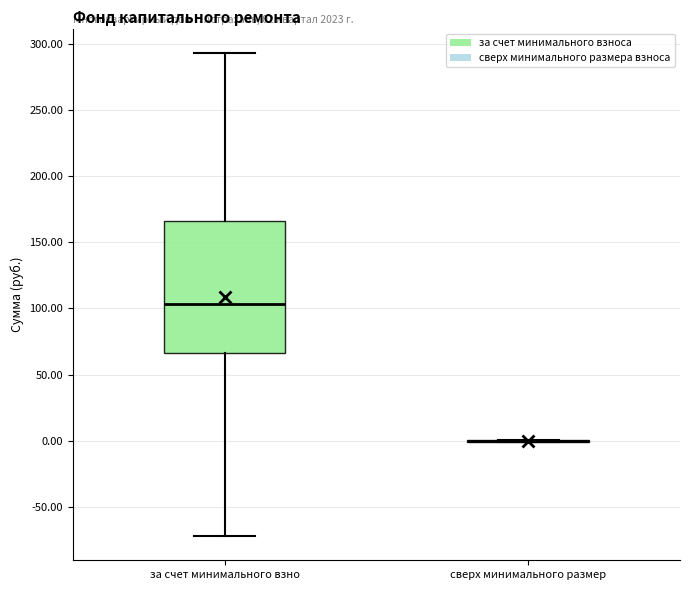

Comparing the boxes themselves (not the whiskers), which one is the tallest?

за счет минимального взно